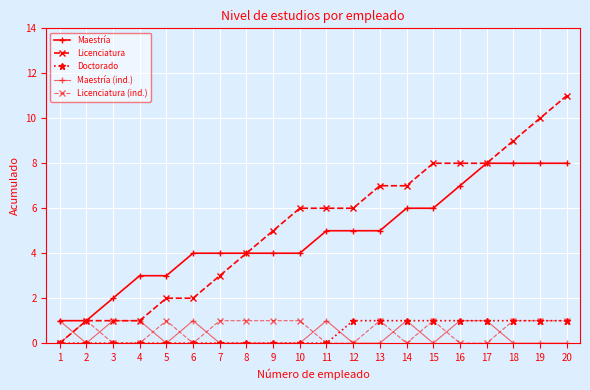

Reading left to right, what are all the values shown in this chart?

Maestría: 1	1	2	3	3	4	4	4	4	4	5	5	5	6	6	7	8	8	8	8
Licenciatura: 0	1	1	1	2	2	3	4	5	6	6	6	7	7	8	8	8	9	10	11
Doctorado: 0	0	0	0	0	0	0	0	0	0	0	1	1	1	1	1	1	1	1	1
Maestría (ind.): 1	0	1	1	0	1	0	0	0	0	1	0	0	1	0	1	1	0	0	0
Licenciatura (ind.): 0	1	0	0	1	0	1	1	1	1	0	0	1	0	1	0	0	1	1	1